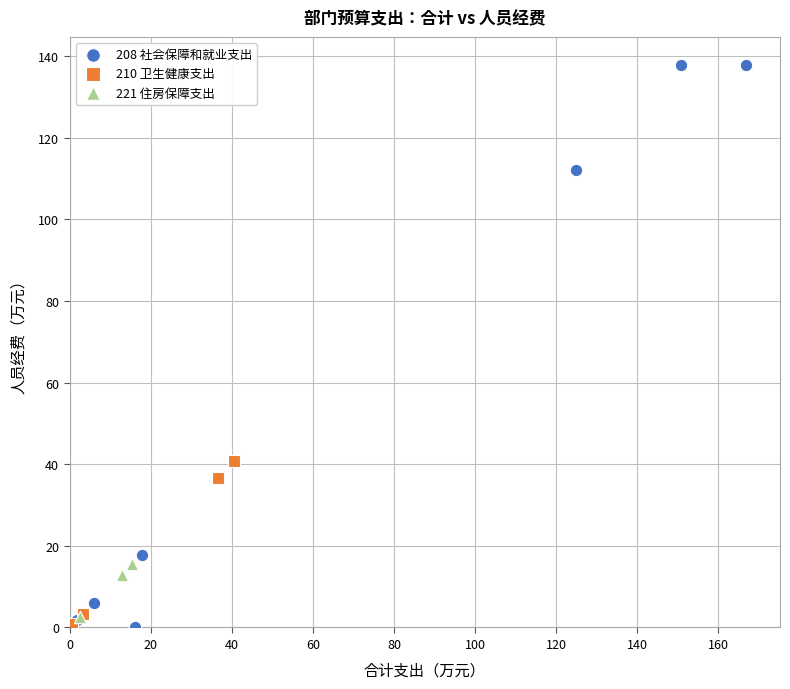

Which series reaches the maximum Y coordinate?

208 社会保障和就业支出